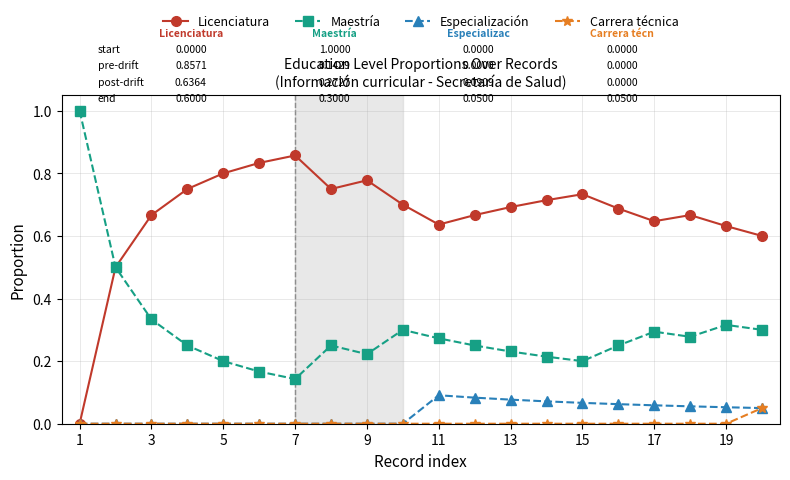

What is the maximum value shown in the chart?

1.0